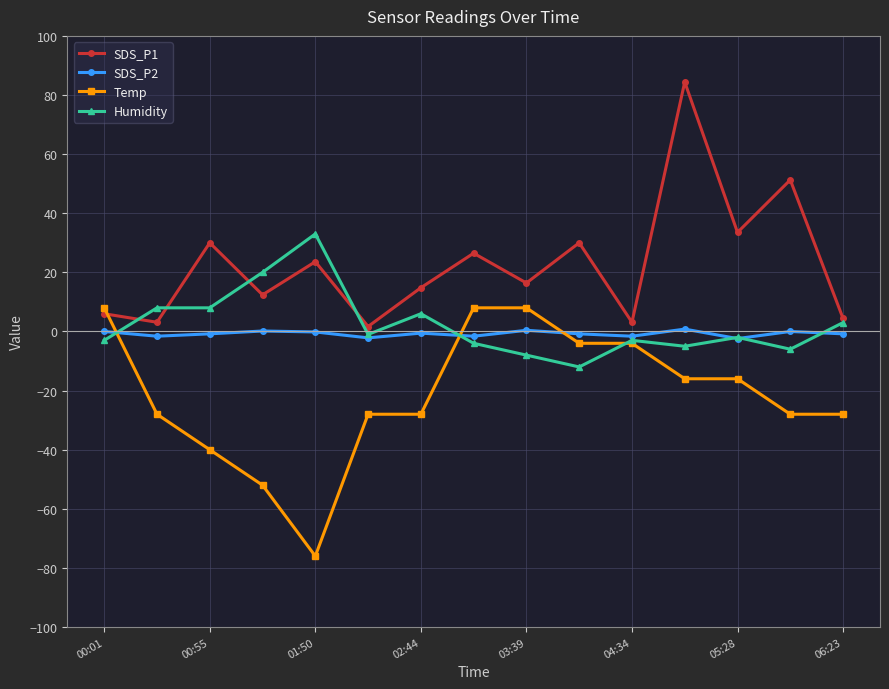

What is the greatest value displayed?

84.4